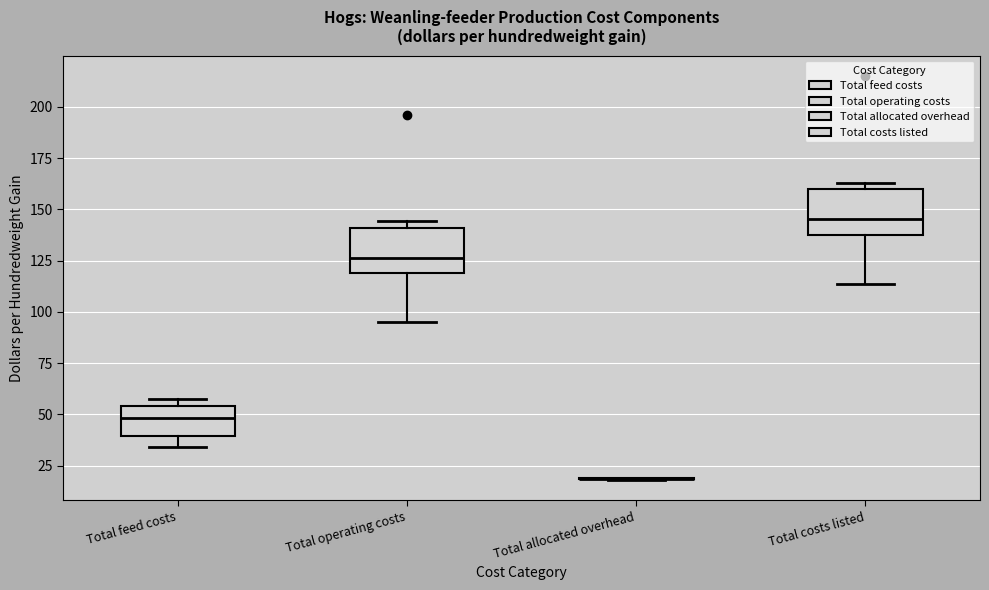

Where is the upper edge of the box for Total operating costs on the y-axis? The values are not printed on the chart, so give them approximately, as read against the axis.

140